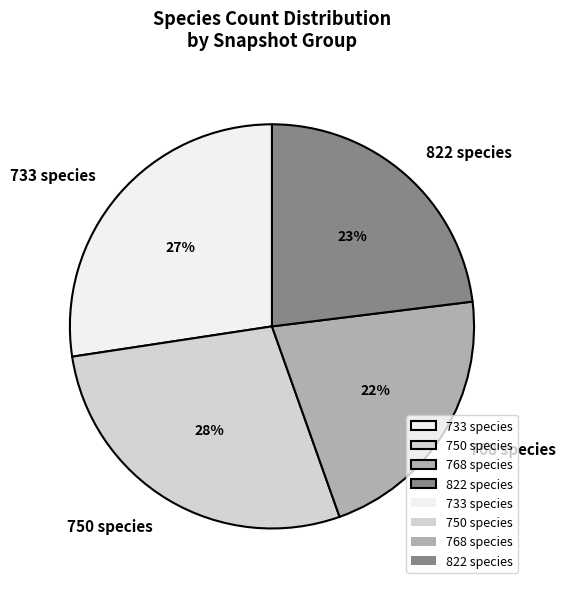

Rank the categories by value from lowest to highest.

768 species, 822 species, 733 species, 750 species